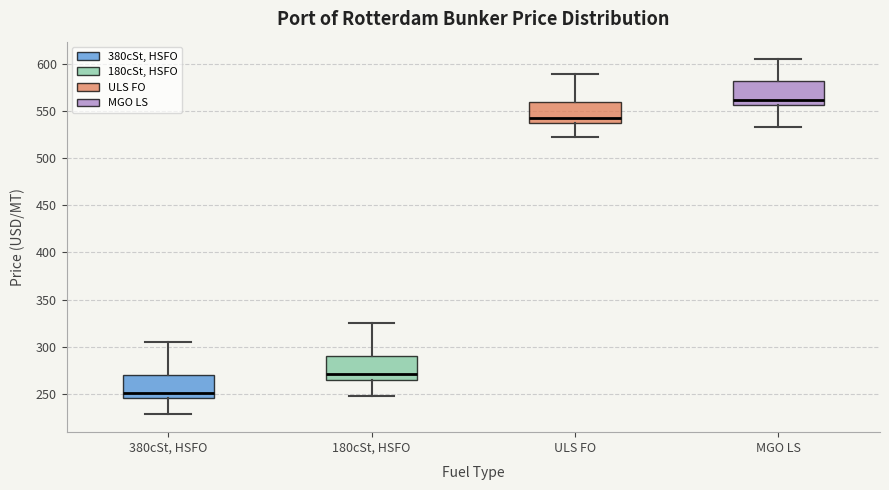

Reading left to right, transcribe this box plot: for each box, give where its median line is, the range the box spans, and where its two whiskers end, as read against the y-axis. The values are not printed on the chart, so give them approximately, as read against the axis.

380cSt, HSFO: median 250, box 245 to 270, whiskers 230 to 305
180cSt, HSFO: median 270, box 265 to 290, whiskers 250 to 325
ULS FO: median 545, box 535 to 560, whiskers 525 to 590
MGO LS: median 560, box 555 to 585, whiskers 535 to 605